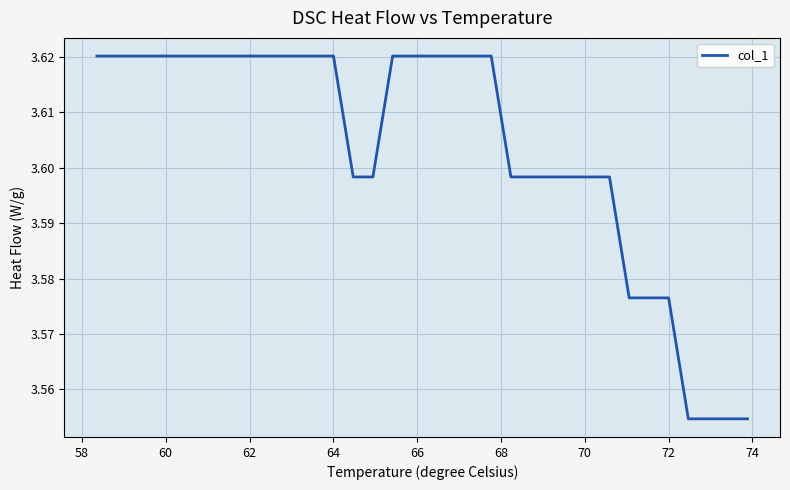

What is the label of the 3rd point from the left?

60